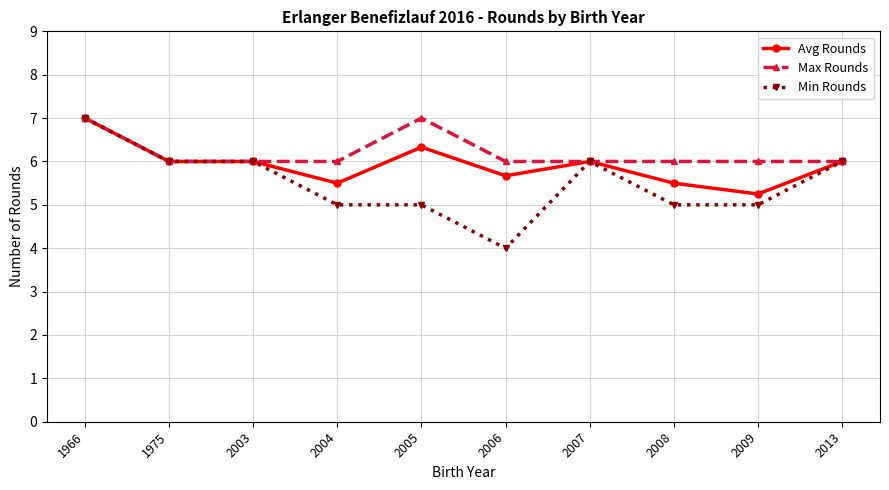

What is the greatest value displayed?

7.0